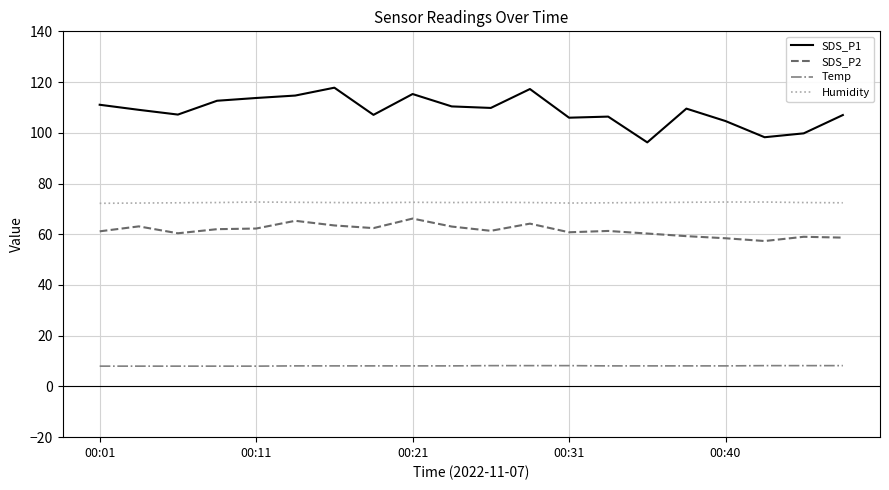

Which series has the widest spread of values?

SDS_P1